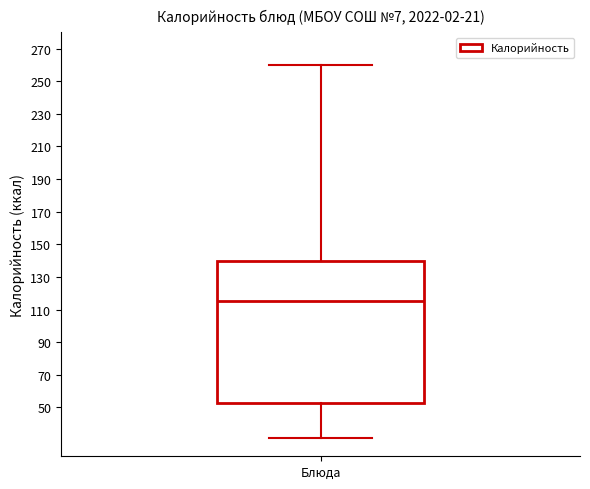

Read this box plot against the y-axis: the position of the median line, the range covered by the box, and the ends of both whiskers. The values are not printed on the chart, so give them approximately, as read against the axis.

median 116, box 52 to 140, whiskers 32 to 260